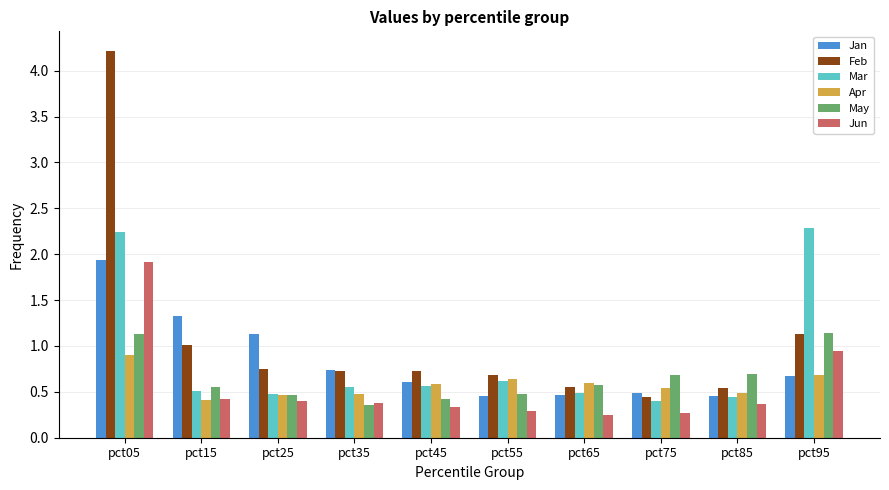

What is the difference between the maximum and minimum values in the Jun series?

1.7